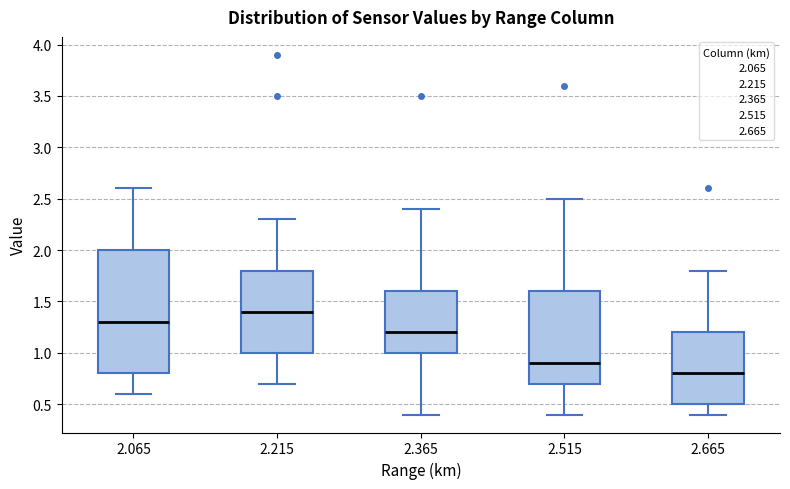

Where does the lower whisker of the box at x = 2.515 end on the y-axis? The values are not printed on the chart, so give them approximately, as read against the axis.

0.4